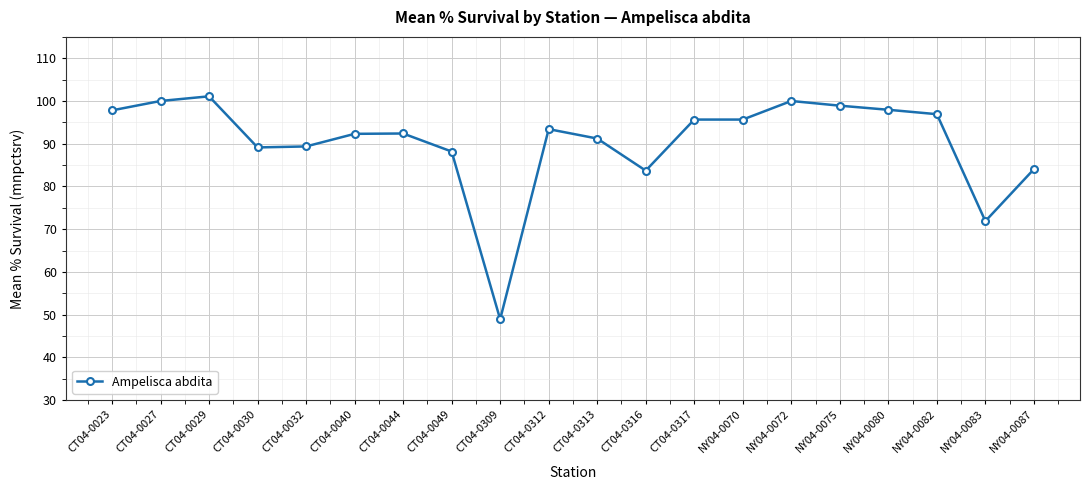

What is the value of the 2nd point from the left?

100.0